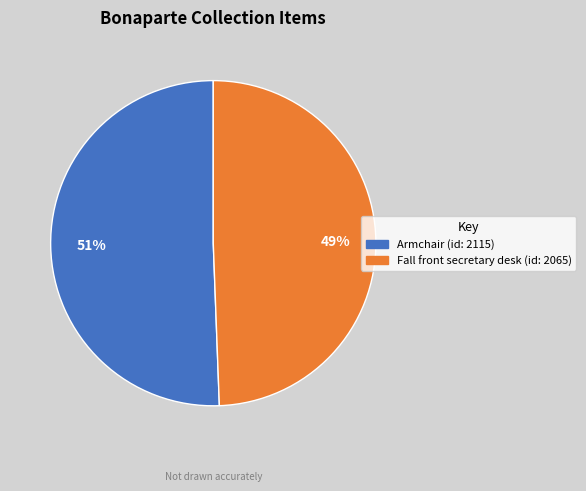

Approximately how many times larger is the value at Fall front secretary desk compared to Armchair?

1.0